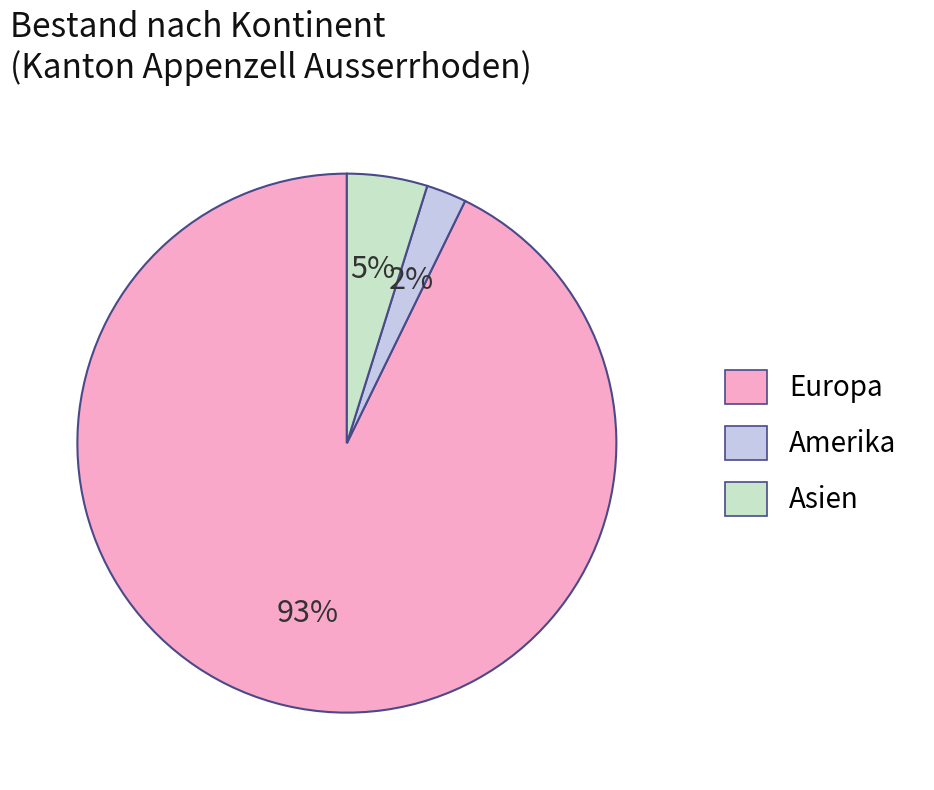

Does any single category account for the majority?

Yes